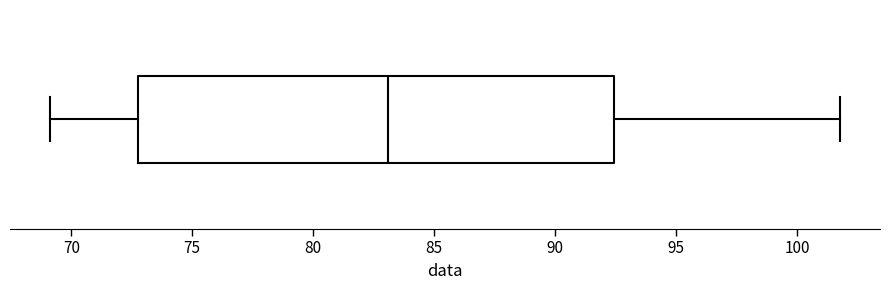

Read this box plot against the x-axis: the position of the median line, the range covered by the box, and the ends of both whiskers. The values are not printed on the chart, so give them approximately, as read against the axis.

median 83.0, box 73.0 to 92.5, whiskers 69.0 to 102.0